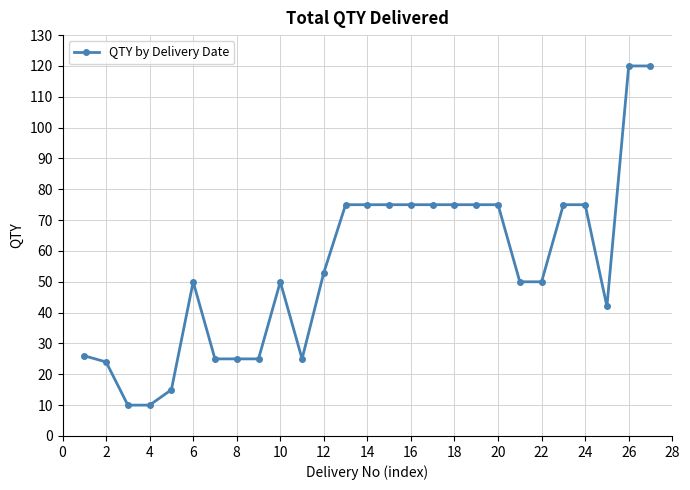

True or false: there are more than 0 points higher than both neighbors.

True